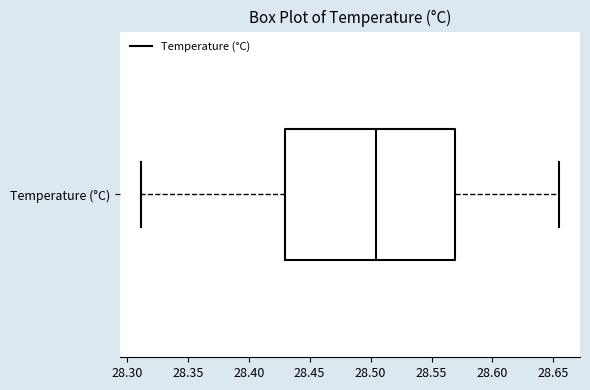

Transcribe this box plot: give where the median line is, the range the box spans, and where the two whiskers end, as read against the x-axis. The values are not printed on the chart, so give them approximately, as read against the axis.

median 28.505, box 28.430 to 28.570, whiskers 28.310 to 28.655